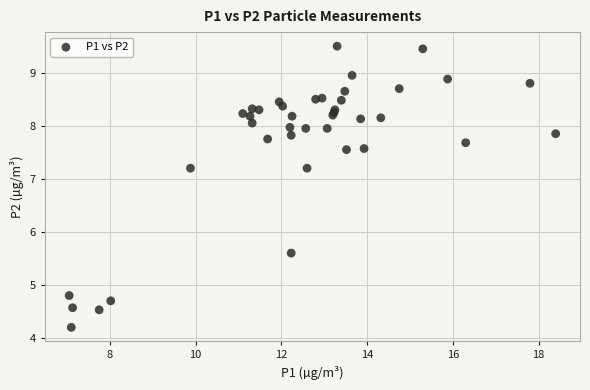

What Y value in the scatter plot is closest to 6?

5.6